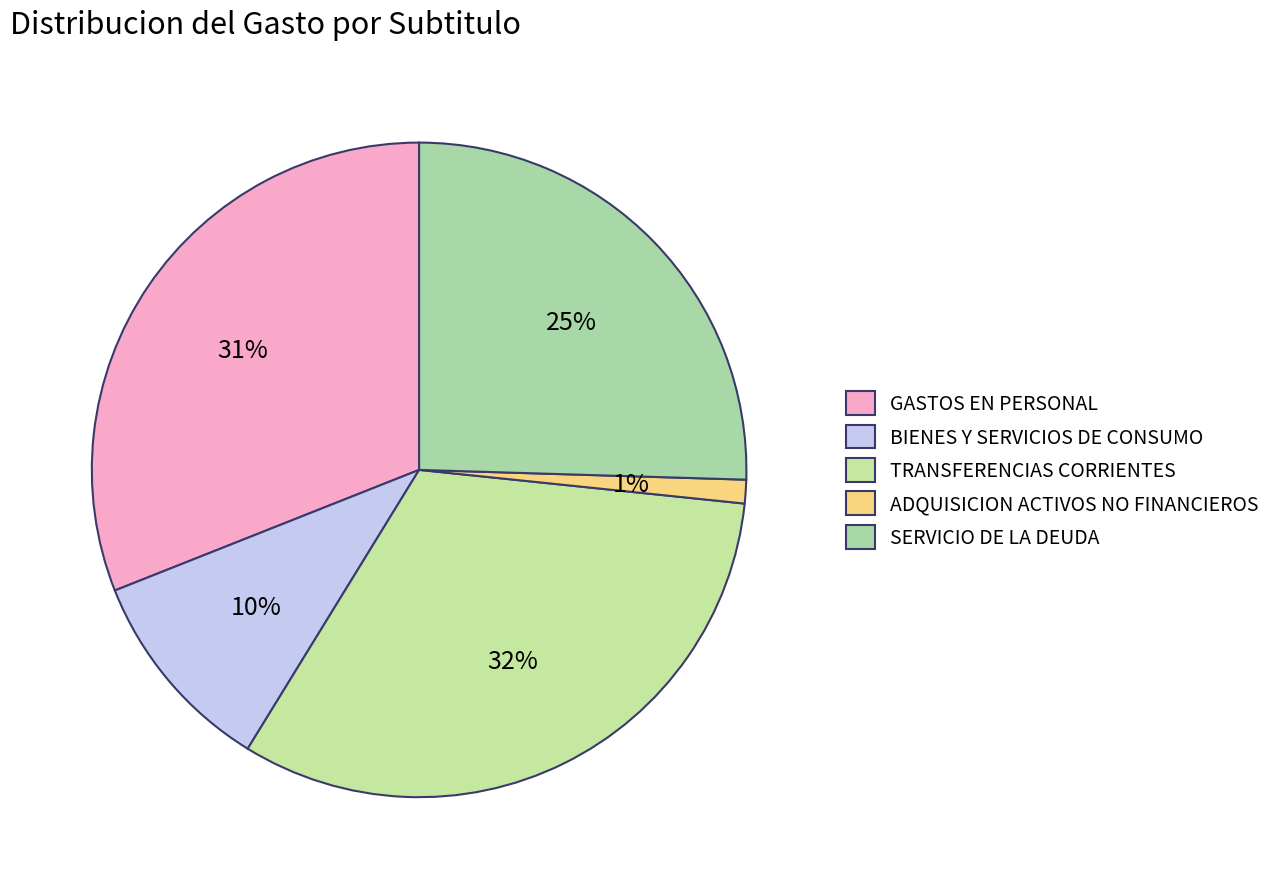

Is BIENES Y SERVICIOS DE CONSUMO the majority of the pie?

No